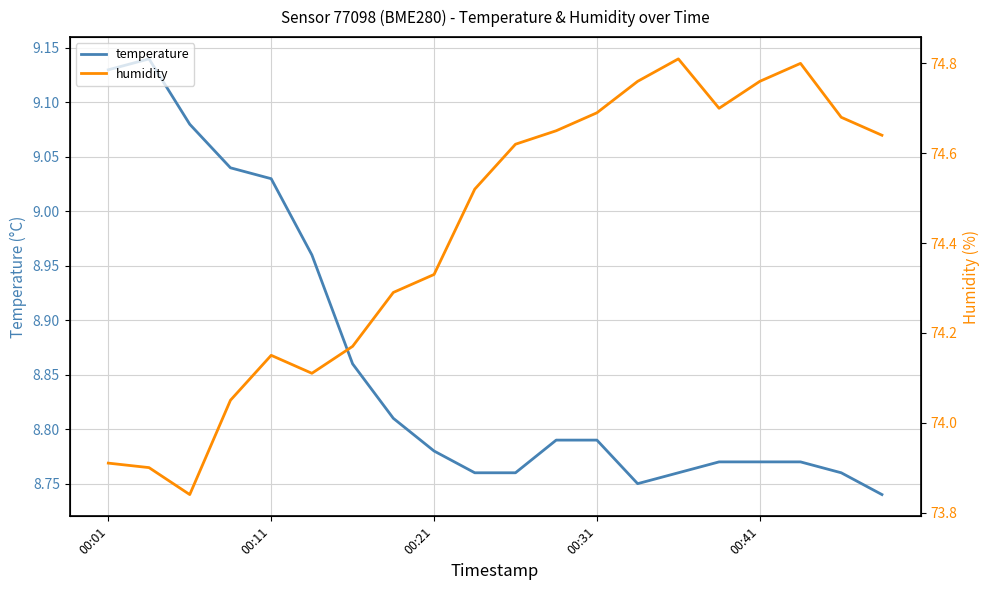

Is the value of humidity at 15 greater than the value of temperature at 11?

Yes